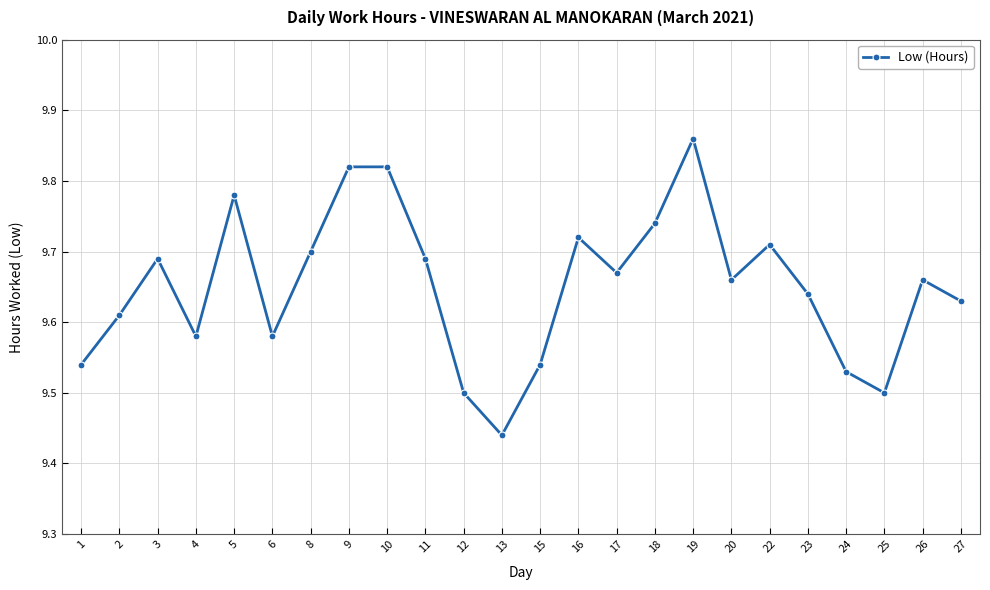

How many points are lower than both their immediate neighbors (excluding endpoints)?

6